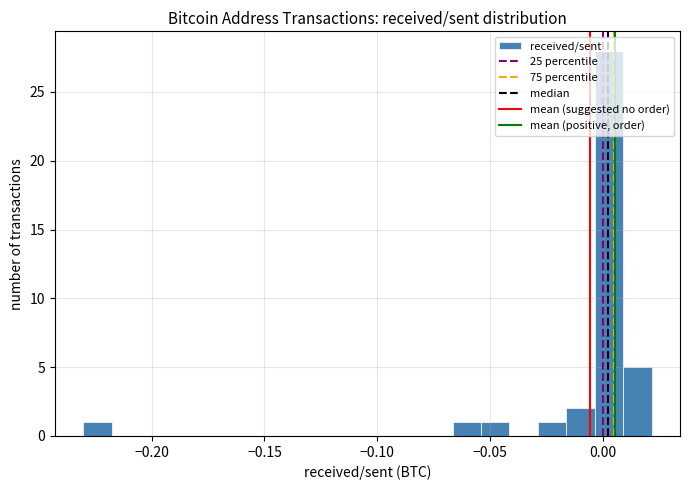

Around what value on the x-axis is the tallest bar? Give the approximate position of its centre, as read against the axis.

0.005